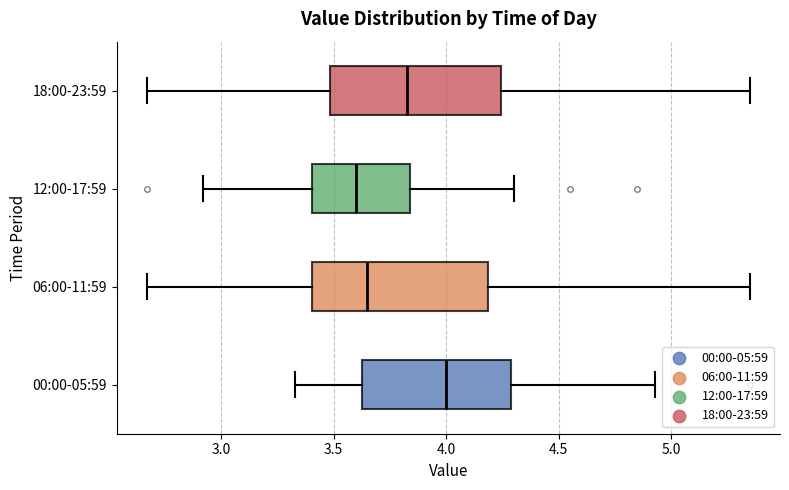

Reading bottom to top, read every box against the x-axis: the position of its median line, the range the box covers, and the ends of its whiskers. The values are not printed on the chart, so give them approximately, as read against the axis.

00:00-05:59: median 4.00, box 3.65 to 4.30, whiskers 3.35 to 4.95
06:00-11:59: median 3.65, box 3.40 to 4.20, whiskers 2.65 to 5.35
12:00-17:59: median 3.60, box 3.40 to 3.85, whiskers 2.90 to 4.30
18:00-23:59: median 3.85, box 3.50 to 4.25, whiskers 2.65 to 5.35